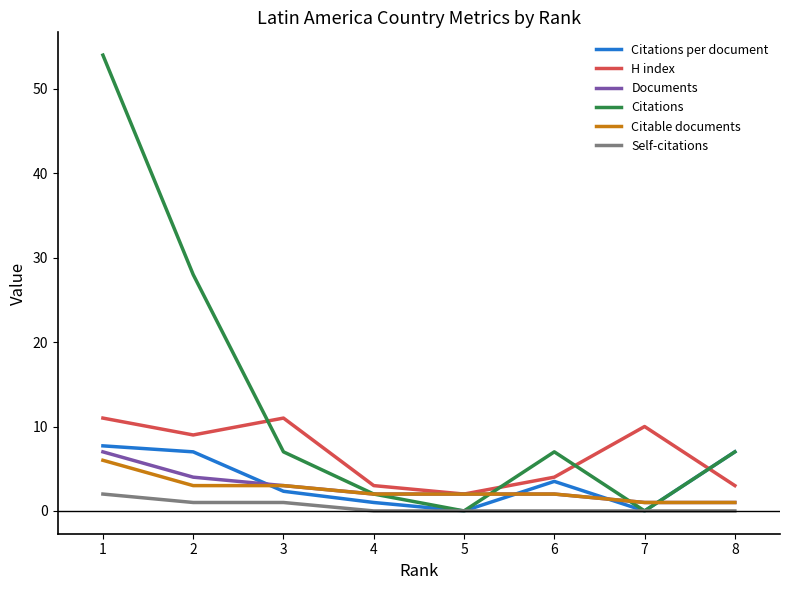

Where is H index nearest to the value 6?

6